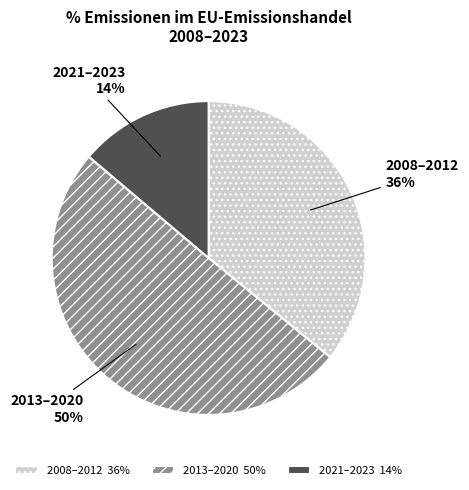

Which has a higher value, 2021–2023 or 2013–2020?

2013–2020